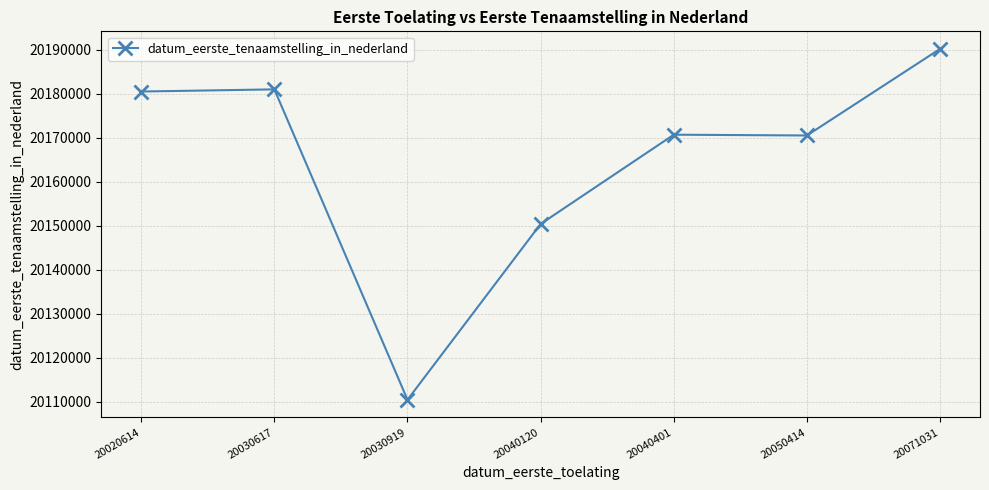

Between 20040401 and 20040120, which is larger?

20040401